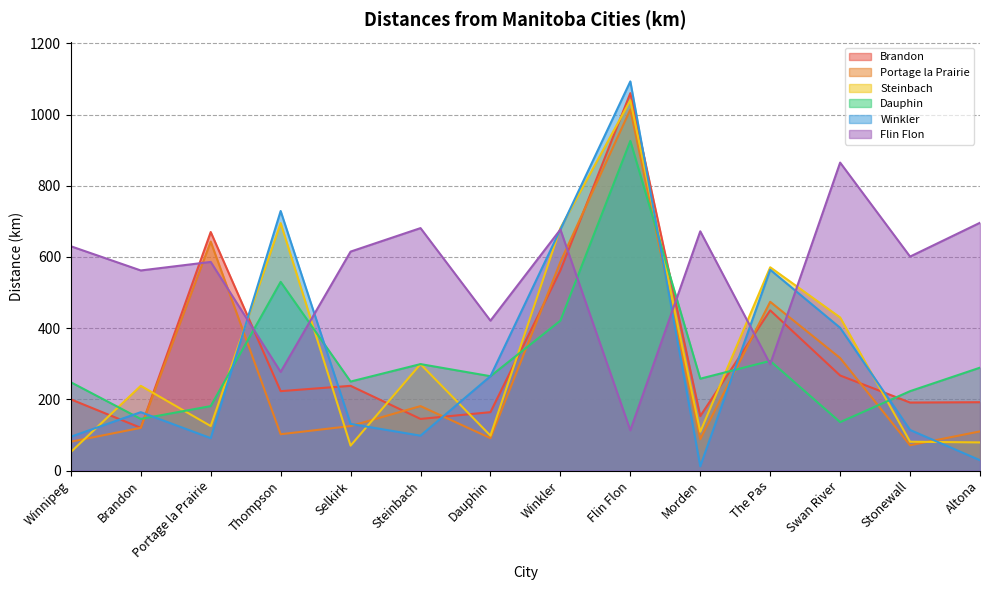

Reading left to right, what are all the values shown in this chart?

Brandon: Winnipeg=200	Brandon=120	Portage la Prairie=670	Thompson=223	Selkirk=238	Steinbach=145	Dauphin=164	Winkler=562	Flin Flon=1060	Morden=153	The Pas=450	Swan River=267	Stonewall=191	Altona=192
Portage la Prairie: Winnipeg=81	Brandon=120	Portage la Prairie=643	Thompson=102	Selkirk=125	Steinbach=181	Dauphin=91	Winkler=586	Flin Flon=1014	Morden=88	The Pas=474	Swan River=316	Stonewall=71	Altona=110
Steinbach: Winnipeg=52	Brandon=238	Portage la Prairie=125	Thompson=695	Selkirk=70	Steinbach=299	Dauphin=98	Winkler=681	Flin Flon=1040	Morden=109	The Pas=571	Swan River=430	Stonewall=81	Altona=79
Dauphin: Winnipeg=248	Brandon=145	Portage la Prairie=181	Thompson=530	Selkirk=250	Steinbach=299	Dauphin=265	Winkler=421	Flin Flon=926	Morden=258	The Pas=308	Swan River=136	Stonewall=223	Altona=289
Winkler: Winnipeg=95	Brandon=164	Portage la Prairie=91	Thompson=729	Selkirk=131	Steinbach=98	Dauphin=265	Winkler=677	Flin Flon=1093	Morden=12	The Pas=564	Swan River=401	Stonewall=114	Altona=29
Flin Flon: Winnipeg=630	Brandon=562	Portage la Prairie=586	Thompson=277	Selkirk=615	Steinbach=681	Dauphin=421	Winkler=677	Flin Flon=113	Morden=672	The Pas=299	Swan River=865	Stonewall=601	Altona=696